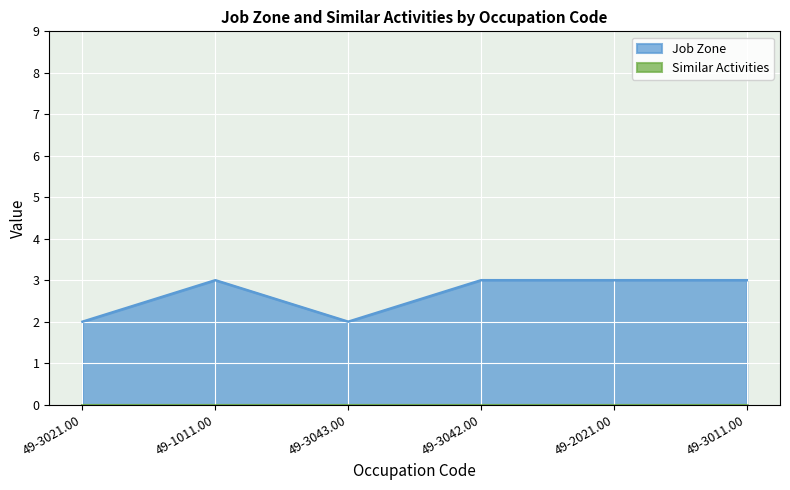

What is the average value?

3